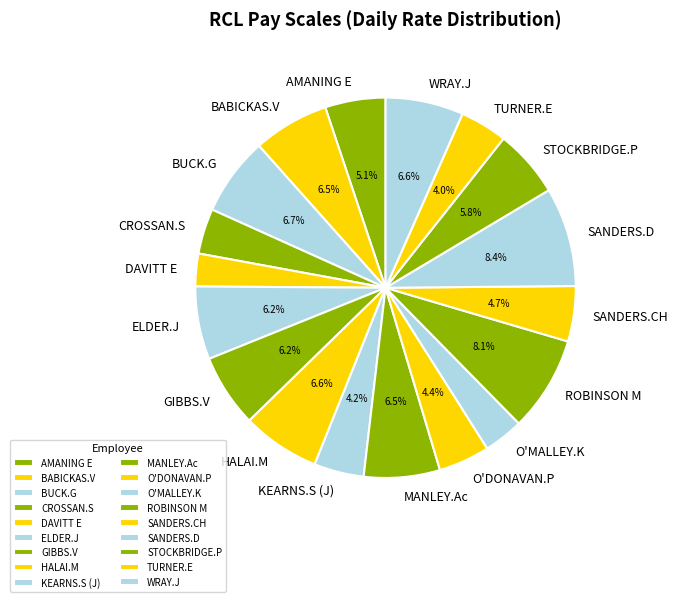

What percentage do ROBINSON M and SANDERS.D together represent?

16.5%